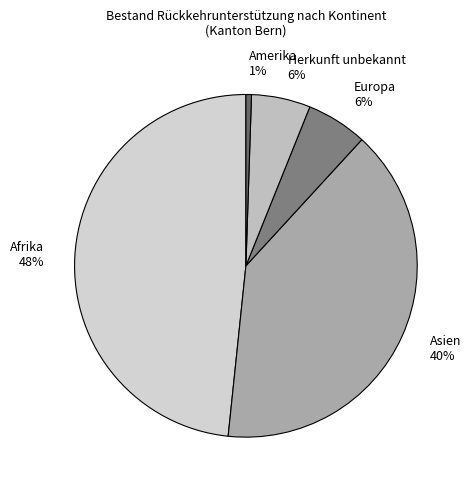

Count the number of slices in the pie.

5